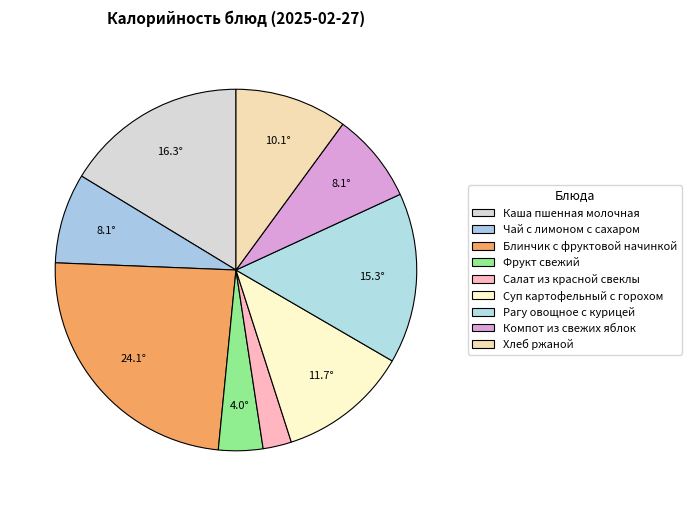

Count the number of slices in the pie.

9